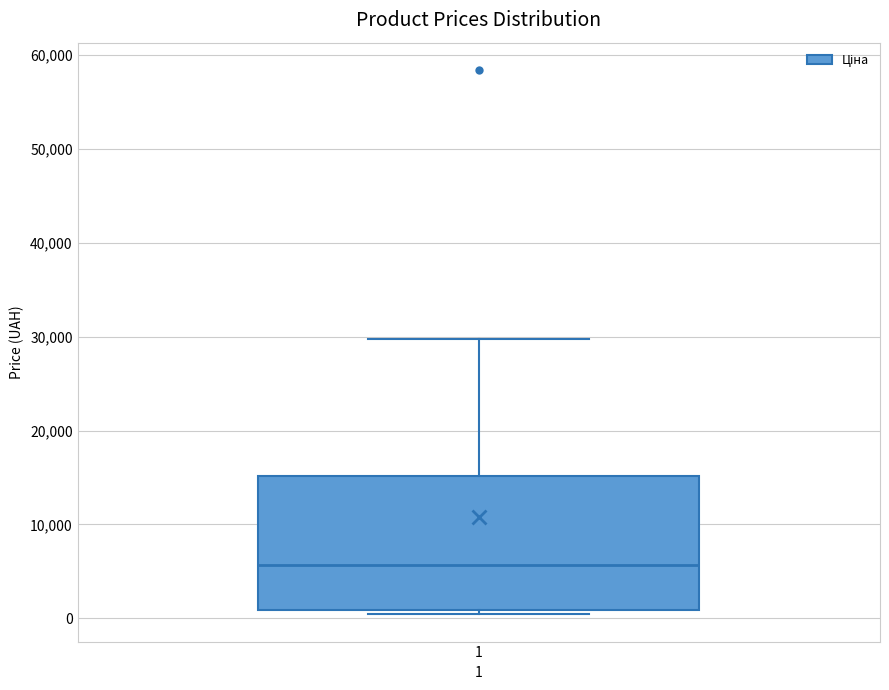

Transcribe this box plot: give where the median line is, the range the box spans, and where the two whiskers end, as read against the y-axis. The values are not printed on the chart, so give them approximately, as read against the axis.

median 6000, box 1000 to 15000, whiskers 0 to 30000